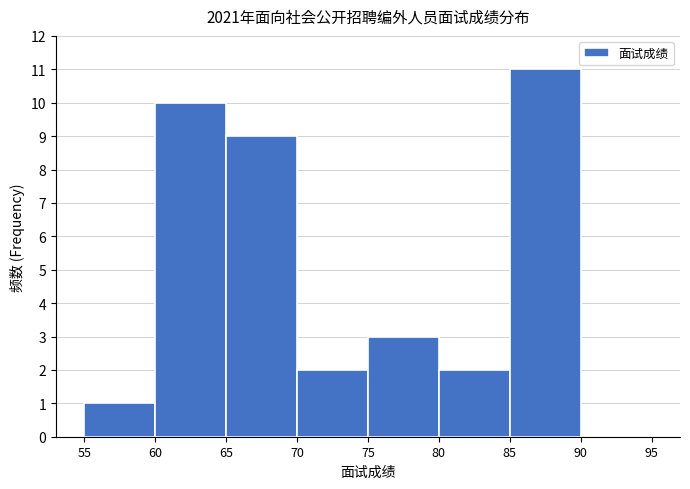

Which range on the x-axis has the tallest bar?

85 to 90